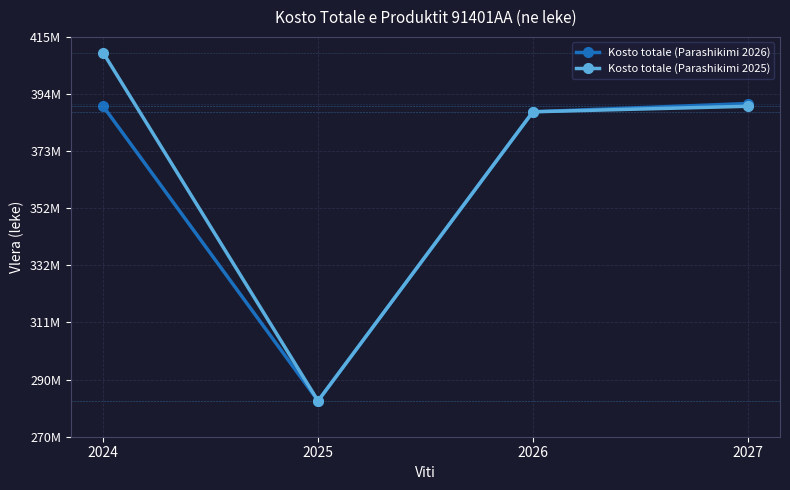

What is the spread (max minus min) of values at 2024?

19400000